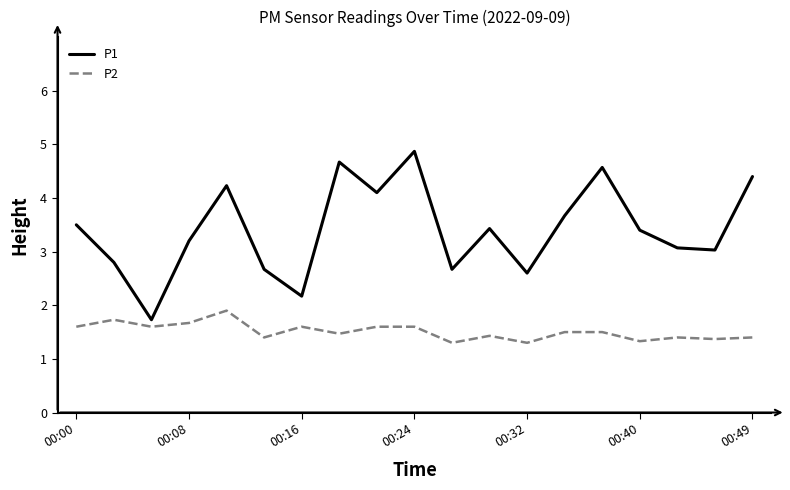

What is the lowest value of the P1 series?

1.7